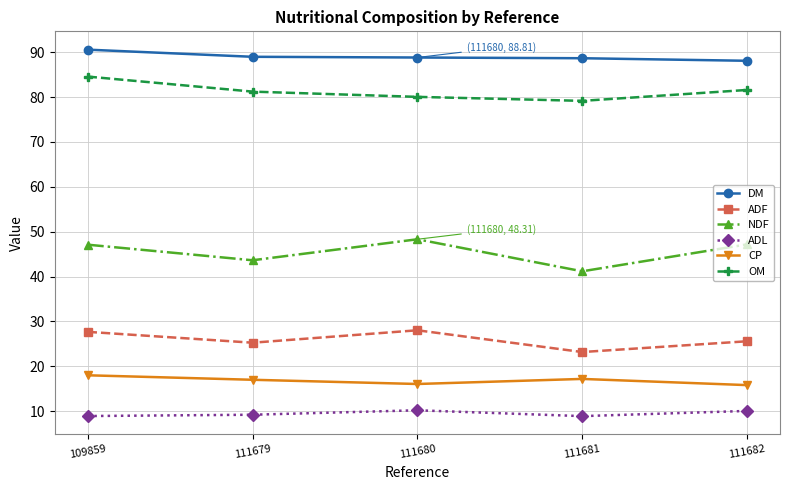

What is the approximate value of ADL at 109859?

8.9